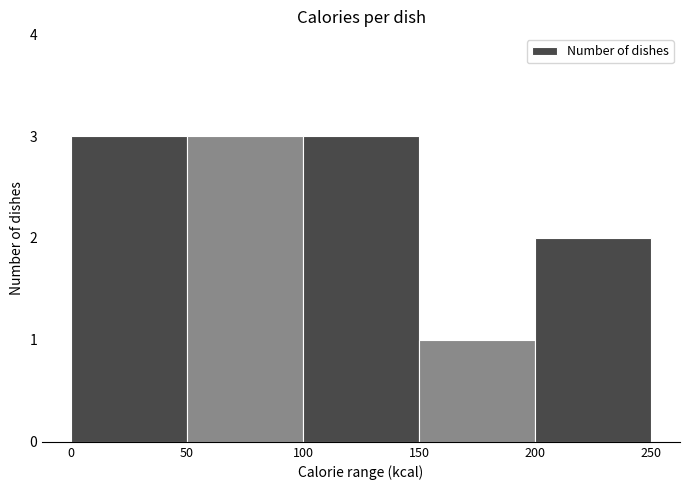

What is the height of the bar covering 100 to 150 on the x-axis? The values are not printed on the chart, so give them approximately, as read against the axis.

3